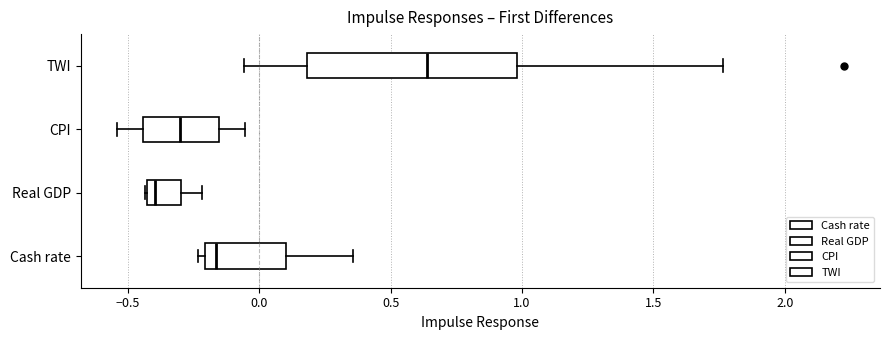

Reading bottom to top, read every box against the x-axis: the position of its median line, the range the box covers, and the ends of its whiskers. The values are not printed on the chart, so give them approximately, as read against the axis.

Cash rate: median -0.15, box -0.20 to 0.10, whiskers -0.25 to 0.35
Real GDP: median -0.40, box -0.45 to -0.30, whiskers -0.45 to -0.20
CPI: median -0.30, box -0.45 to -0.15, whiskers -0.55 to -0.05
TWI: median 0.65, box 0.20 to 1.00, whiskers -0.05 to 1.75